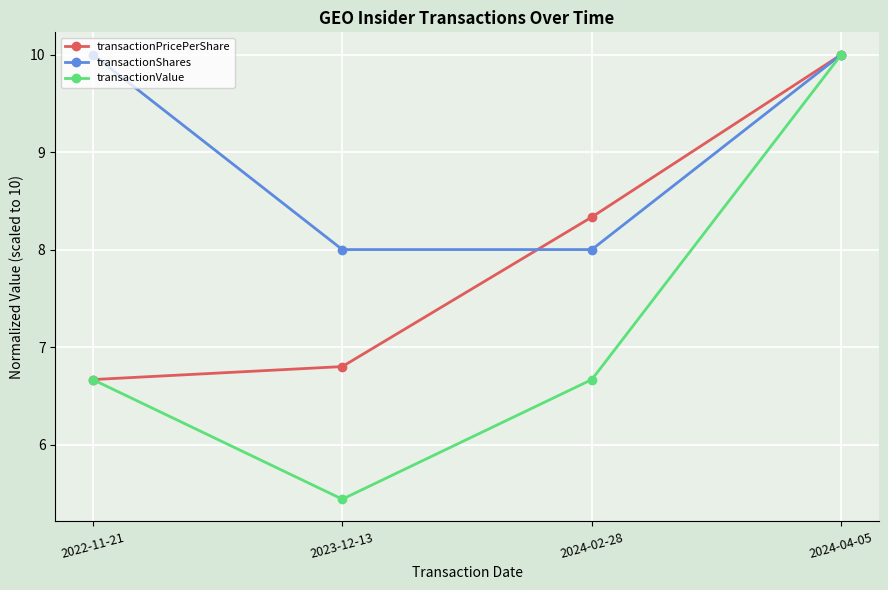

What is the highest value of the transactionShares series?

10.0